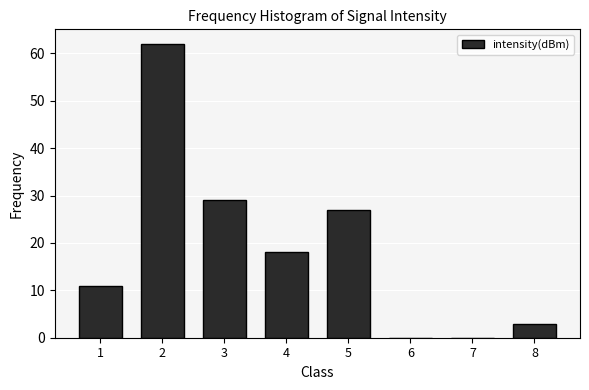

Reading left to right, transcribe all the data shown in this chart.

1=11	2=62	3=29	4=18	5=27	6=0	7=0	8=3